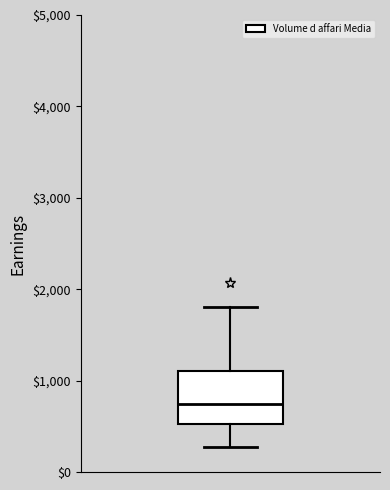

Read this box plot against the y-axis: the position of the median line, the range covered by the box, and the ends of both whiskers. The values are not printed on the chart, so give them approximately, as read against the axis.

median 700, box 500 to 1100, whiskers 300 to 1800